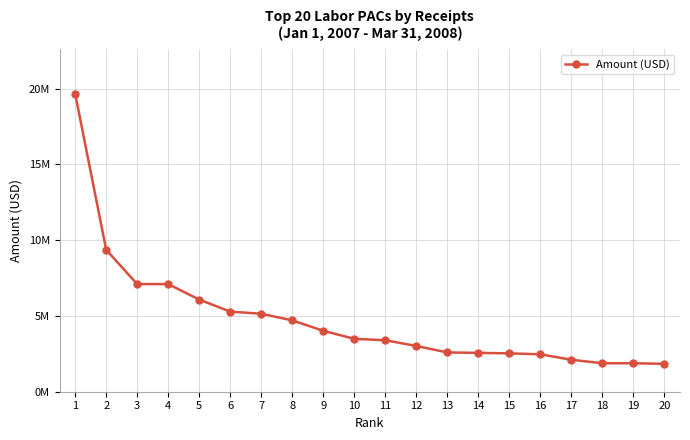

Is this an area chart (filled region under the line)?

No